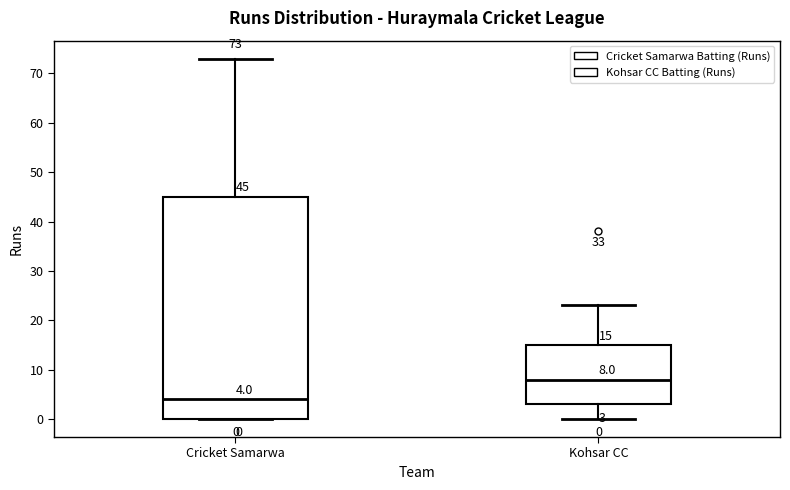

Which box's median line is the highest?

Kohsar CC